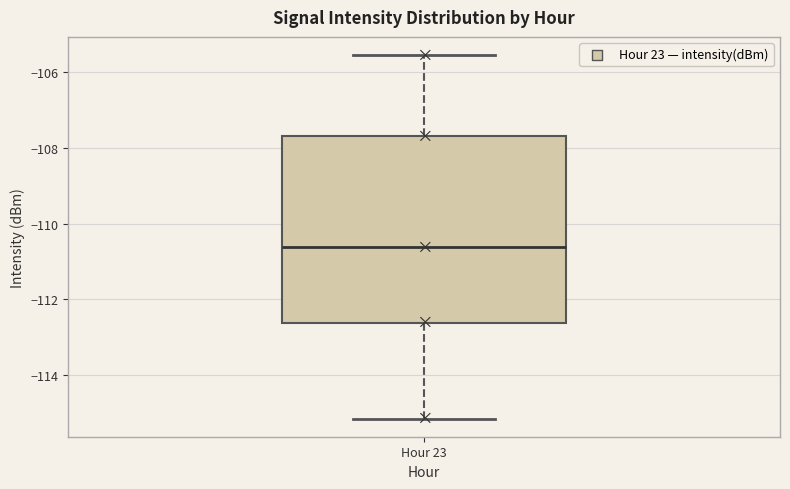

Where is the upper edge of the box for Hour 23 on the y-axis? The values are not printed on the chart, so give them approximately, as read against the axis.

-107.6